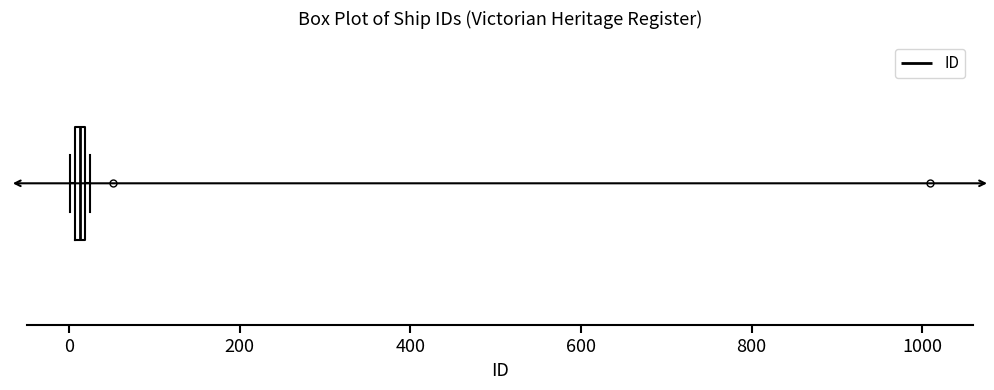

Where is the left edge of the box on the x-axis? The values are not printed on the chart, so give them approximately, as read against the axis.

0